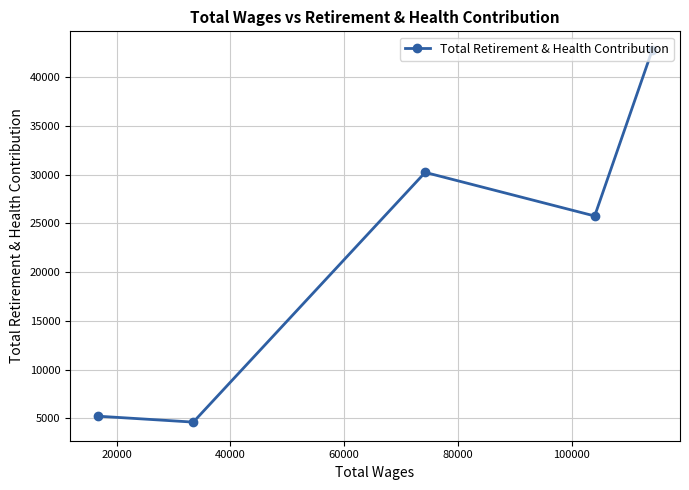

How many data points are less than 25769?

2